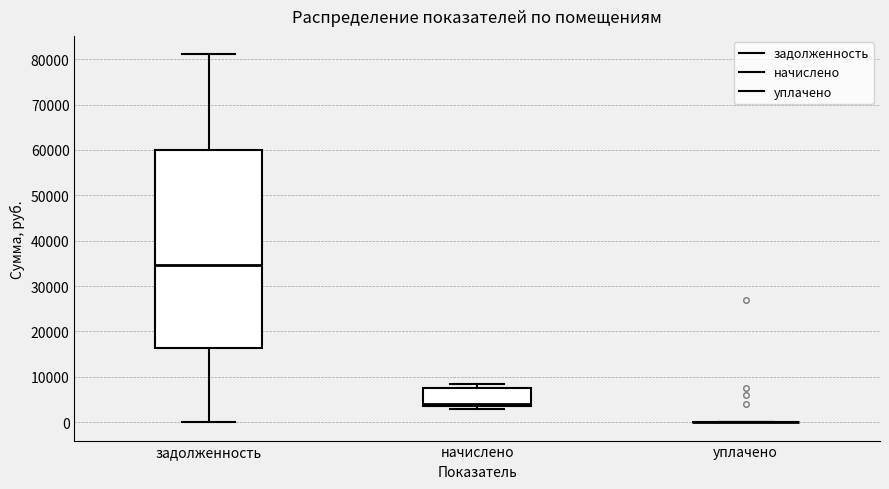

Where is the upper edge of the box for начислено on the y-axis? The values are not printed on the chart, so give them approximately, as read against the axis.

8000